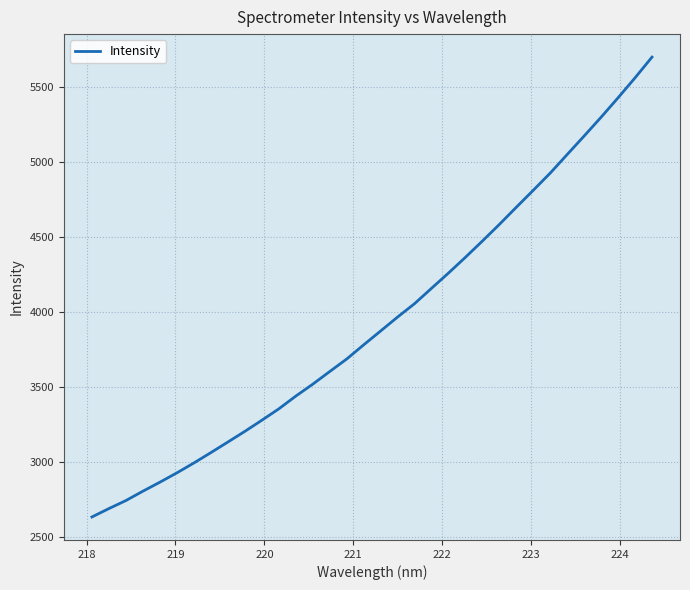

What is the difference between the maximum and minimum values?

3070.1